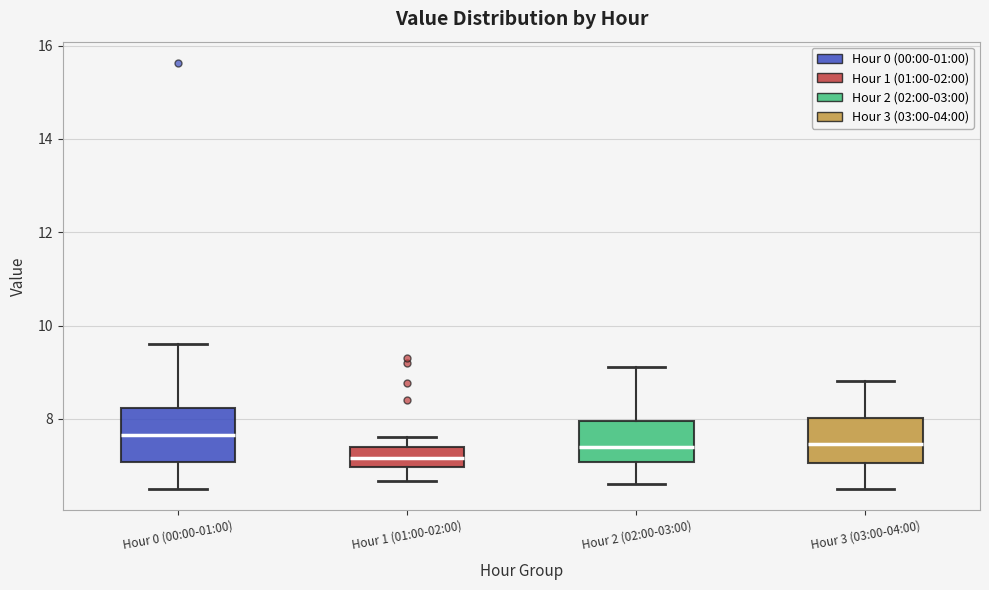

Which box has the lowest median line?

Hour 1 (01:00-02:00)